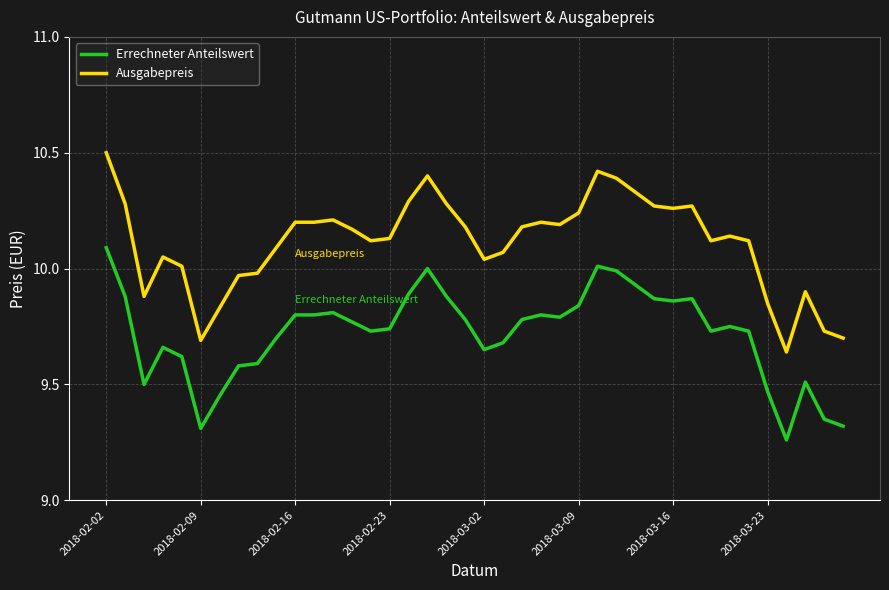

Which series has the widest spread of values?

Ausgabepreis